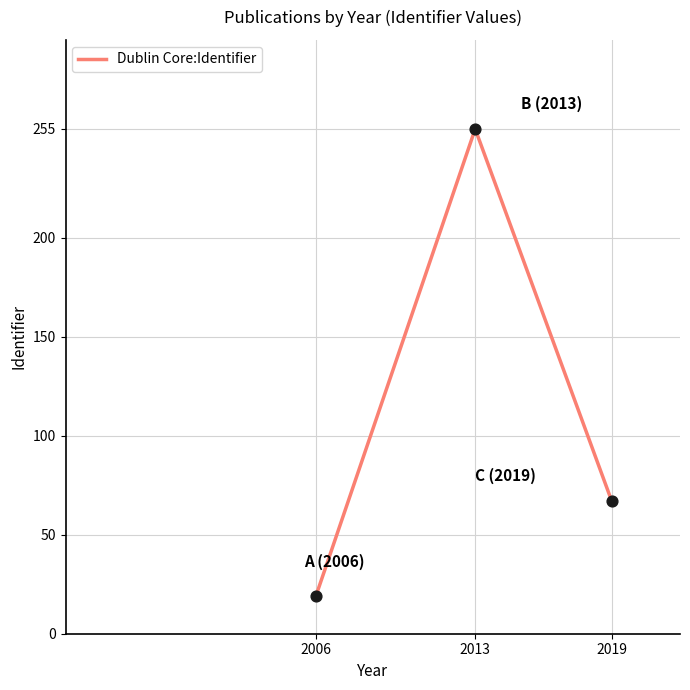

What is the change in value from 2006 to 2013?

+236